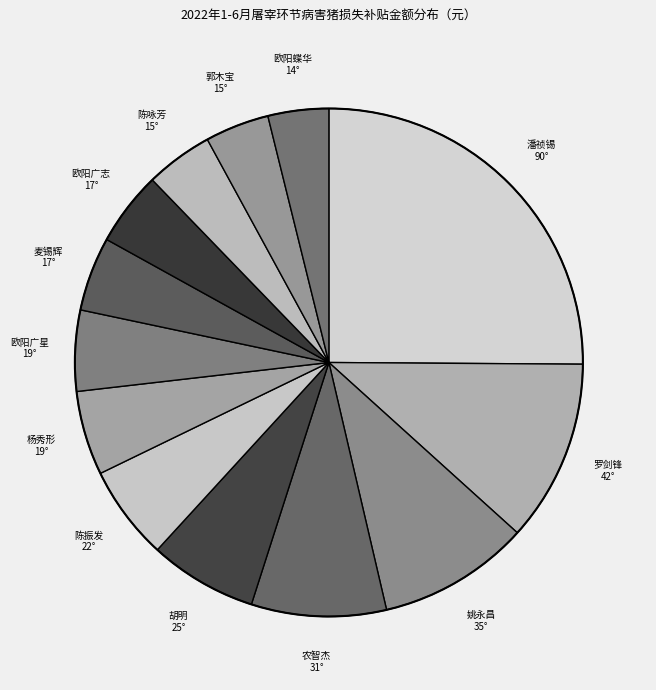

True or false: 罗剑锋 accounts for 12% of the total.

True